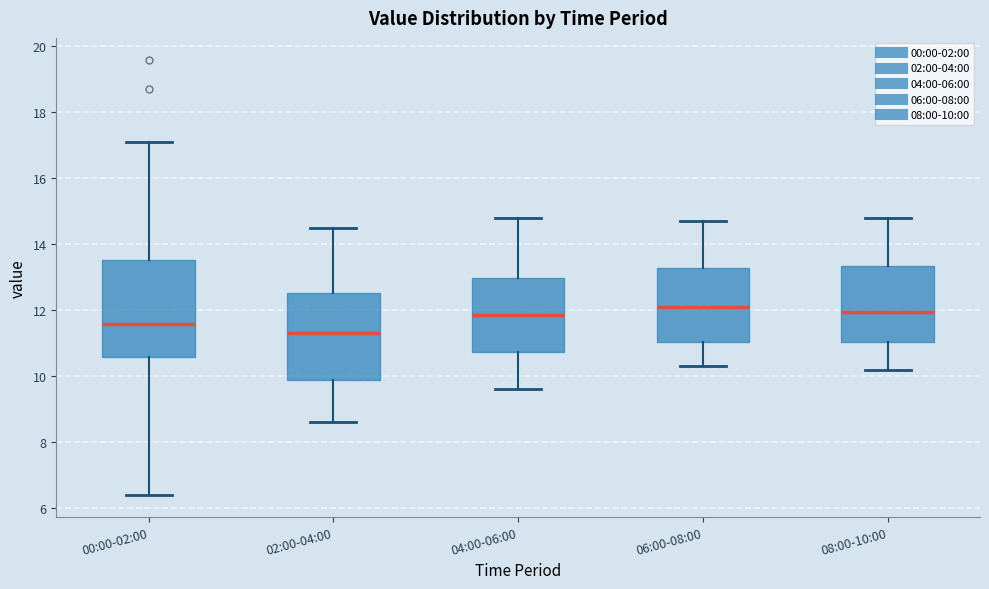

Reading left to right, read every box against the y-axis: the position of its median line, the range the box covers, and the ends of its whiskers. The values are not printed on the chart, so give them approximately, as read against the axis.

00:00-02:00: median 11.6, box 10.6 to 13.6, whiskers 6.4 to 17.2
02:00-04:00: median 11.4, box 9.8 to 12.6, whiskers 8.6 to 14.6
04:00-06:00: median 11.8, box 10.8 to 13.0, whiskers 9.6 to 14.8
06:00-08:00: median 12.2, box 11.0 to 13.2, whiskers 10.4 to 14.8
08:00-10:00: median 12.0, box 11.0 to 13.4, whiskers 10.2 to 14.8